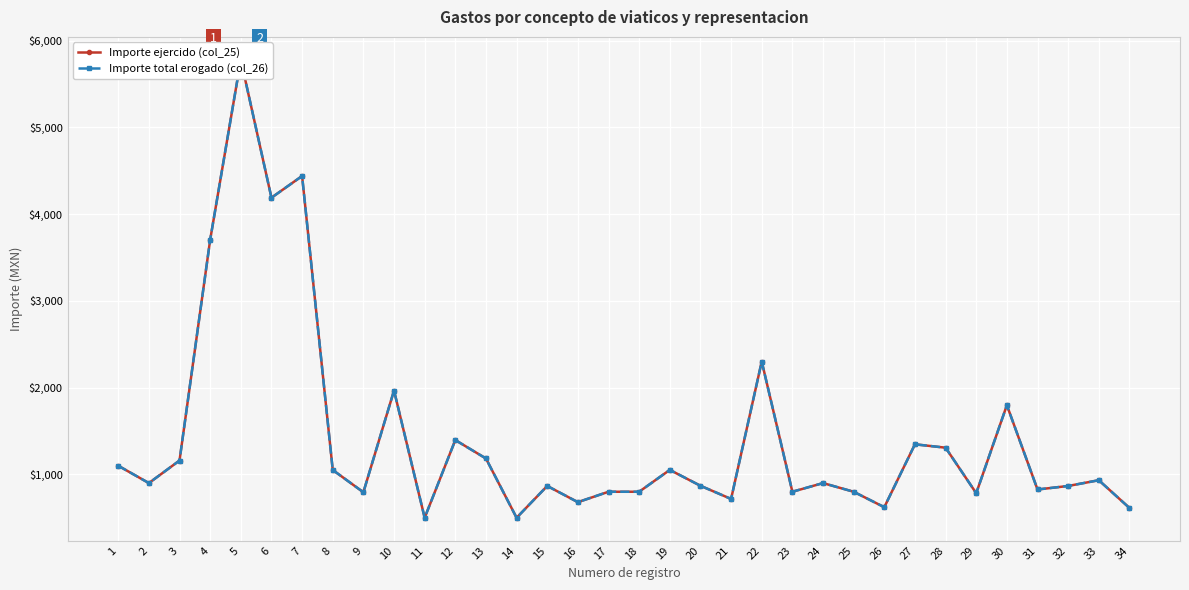

At which label does Importe ejercido (col_25) first exceed 900?

1